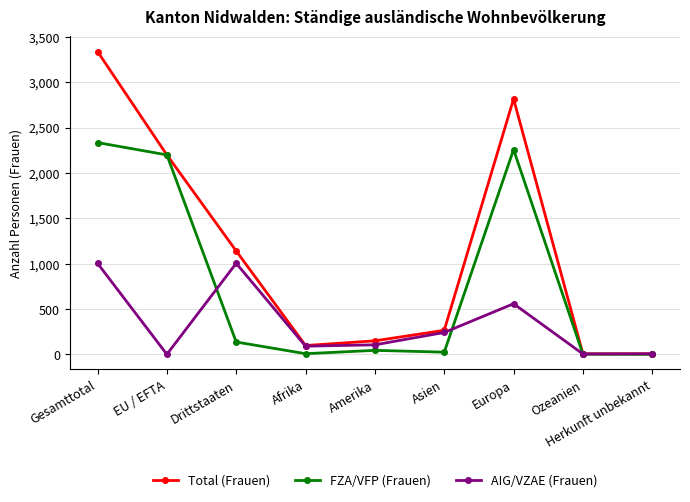

What is the difference between the AIG/VZAE (Frauen) values at EU / EFTA and Herkunft unbekannt?

6